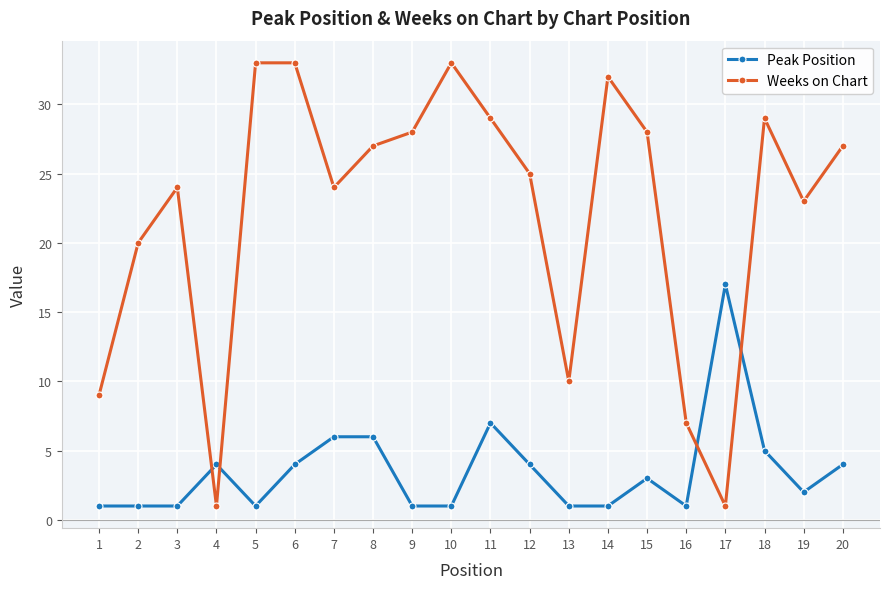

True or false: Peak Position has more than 0 points higher than both neighbors.

True